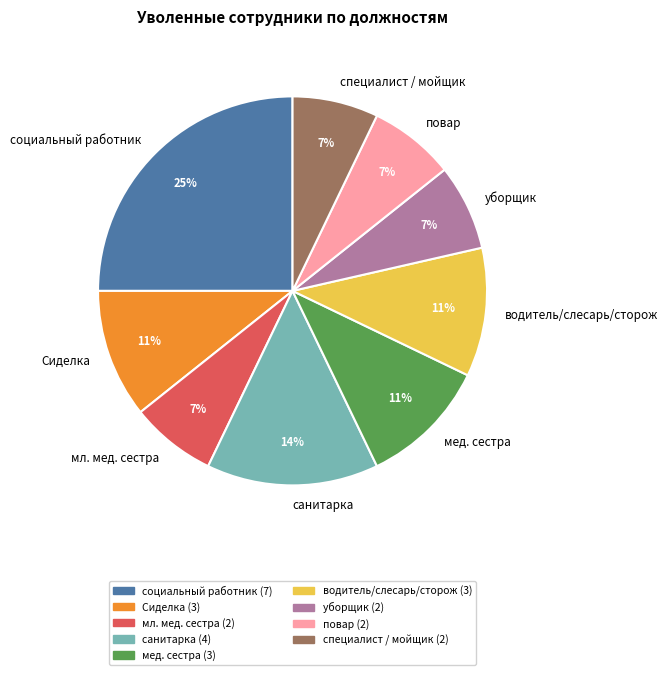

What is the ratio of the value at социальный работник to the value at мед. сестра?

2.3